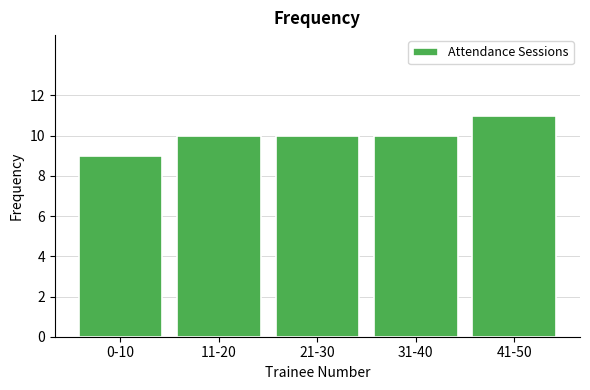

Reading left to right, transcribe all the data shown in this chart.

0-10=9	11-20=10	21-30=10	31-40=10	41-50=11